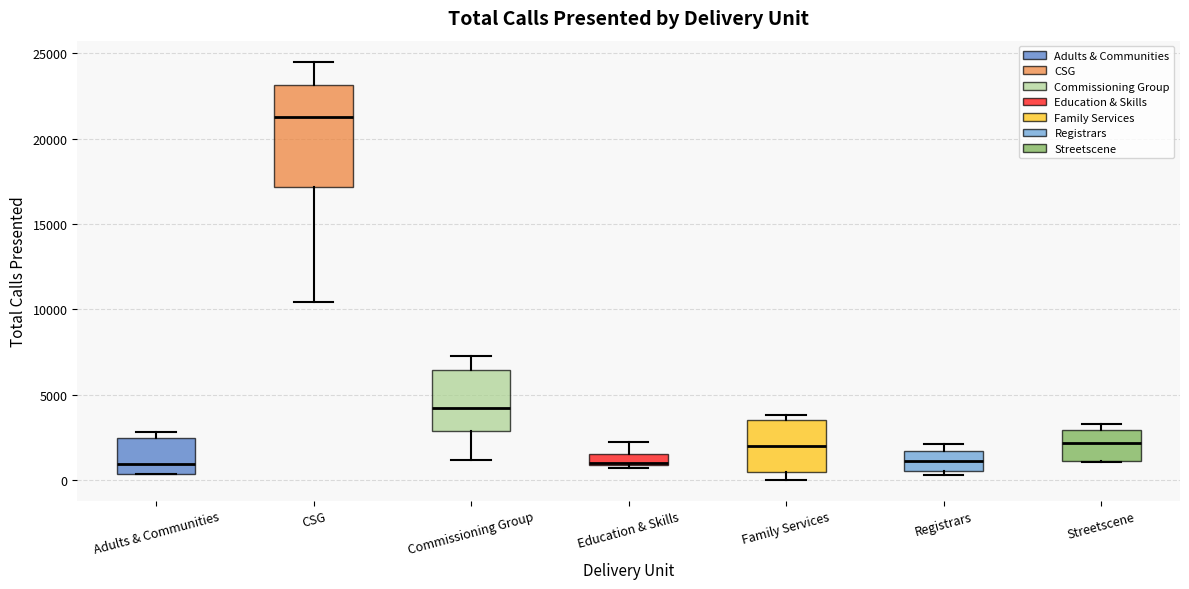

Where is the lower edge of the box for Commissioning Group on the y-axis? The values are not printed on the chart, so give them approximately, as read against the axis.

3000